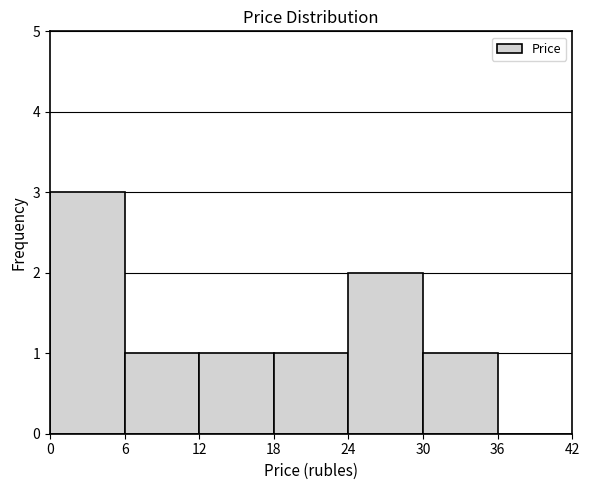

Which range on the x-axis has the tallest bar?

0 to 6